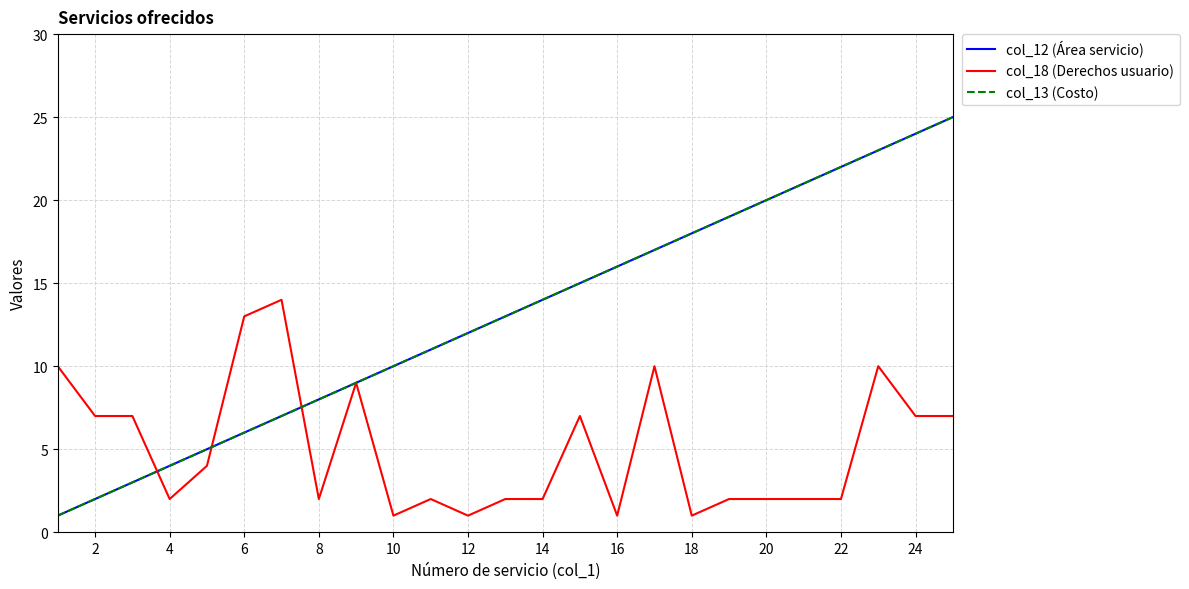

Is this an area chart (filled region under the line)?

No